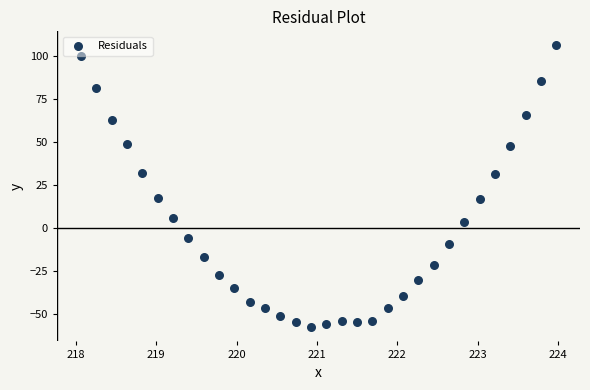

What is the range of X values (max minus min)?

5.9